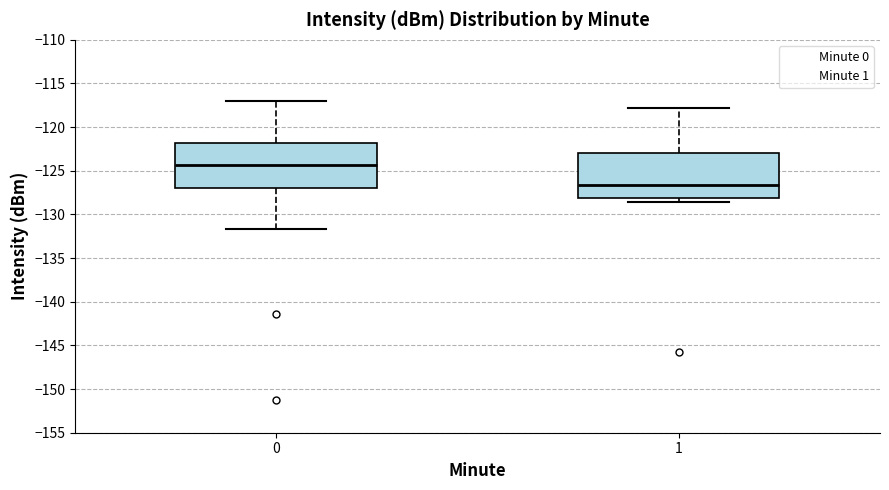

Reading left to right, transcribe this box plot: for each box, give where its median line is, the range the box spans, and where its two whiskers end, as read against the y-axis. The values are not printed on the chart, so give them approximately, as read against the axis.

0: median -124.5, box -127.0 to -122.0, whiskers -131.5 to -117.0
1: median -126.5, box -128.0 to -123.0, whiskers -128.5 to -118.0